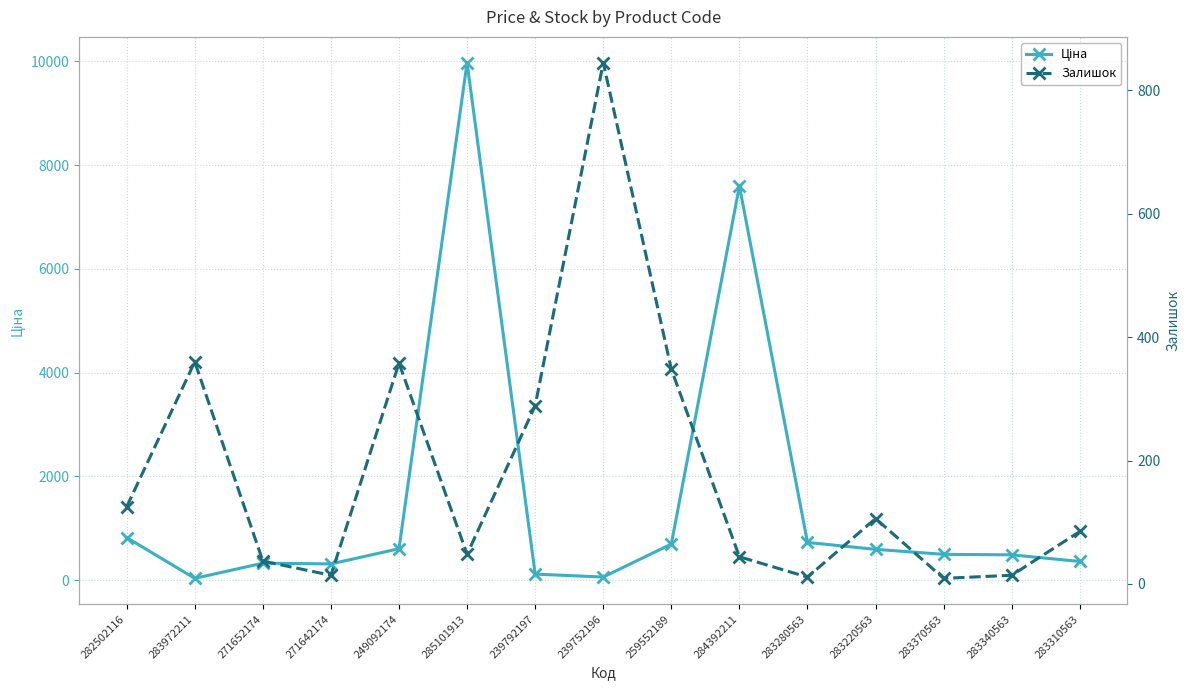

How many values in the Залишок series exceed 85?

7